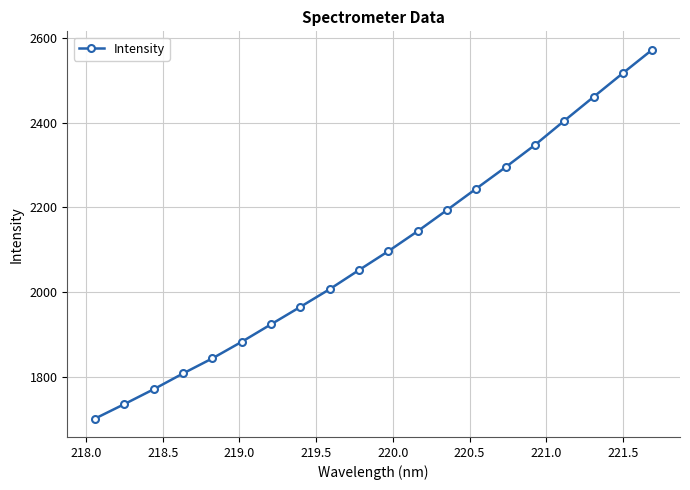

What is the sum of all values?

41962.4